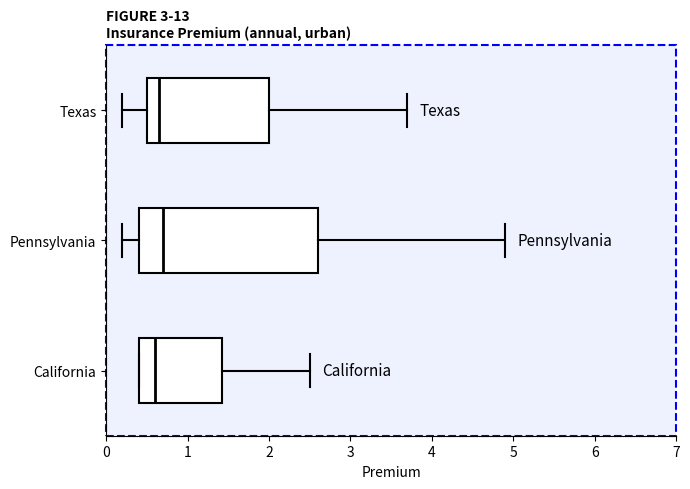

Reading bottom to top, transcribe this box plot: for each box, give where its median line is, the range the box spans, and where its two whiskers end, as read against the x-axis. The values are not printed on the chart, so give them approximately, as read against the axis.

California: median 0.6, box 0.4 to 1.4, whiskers 0.4 to 2.5
Pennsylvania: median 0.7, box 0.4 to 2.6, whiskers 0.2 to 4.9
Texas: median 0.7, box 0.5 to 2.0, whiskers 0.2 to 3.7